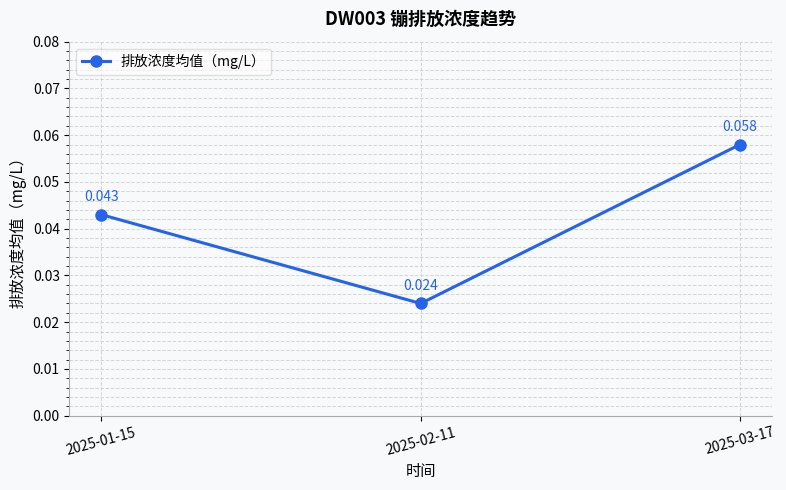

Reading left to right, transcribe all the data shown in this chart.

2025-01-15=0.0	2025-02-11=0.0	2025-03-17=0.1